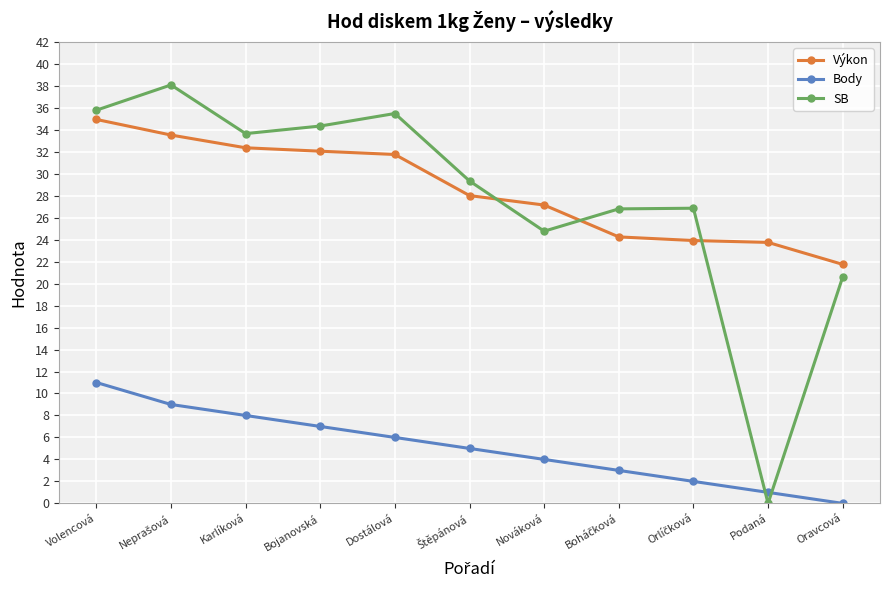

True or false: Body and Výkon cross at least once.

False